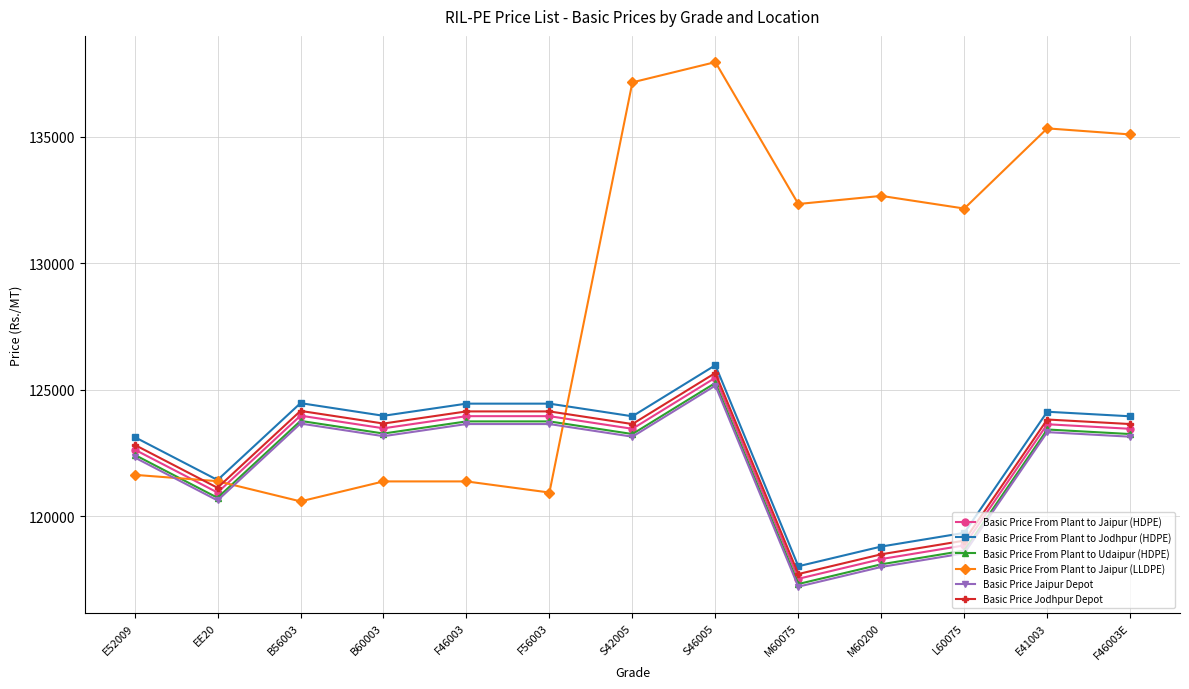

How many categories are shown in the chart?

13